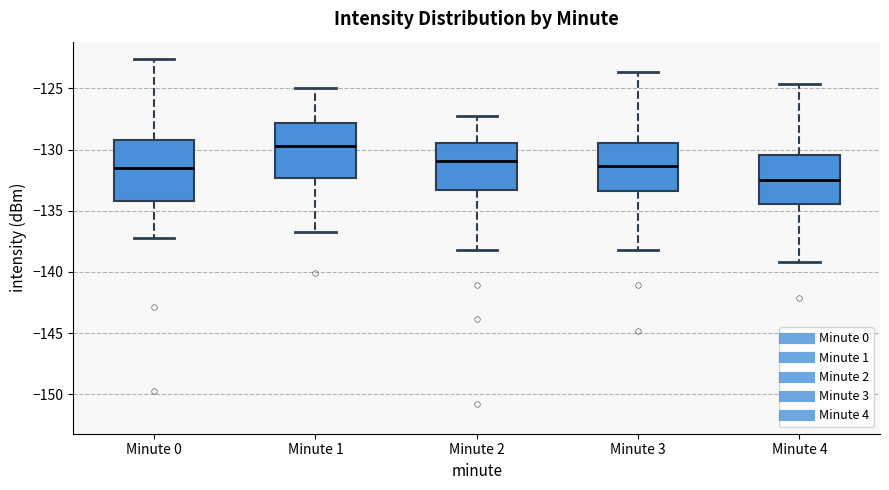

Which box's median line is the highest?

Minute 1